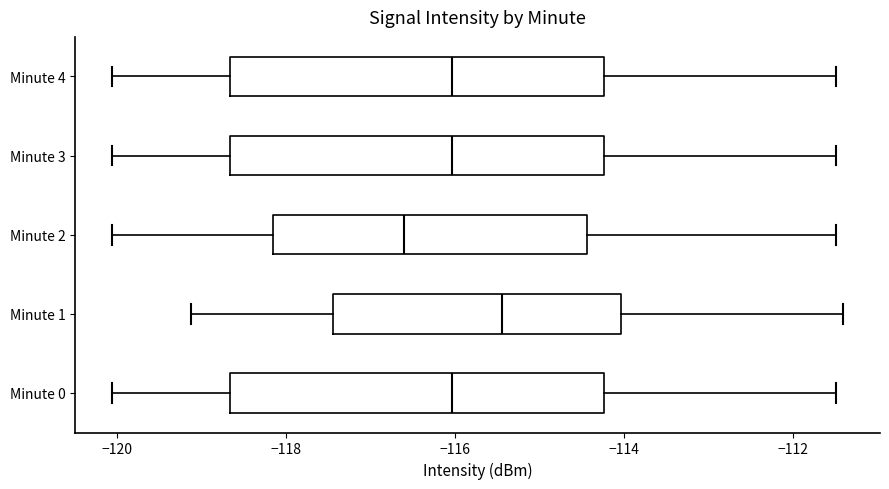

Which box's median line is the furthest to the right?

Minute 1